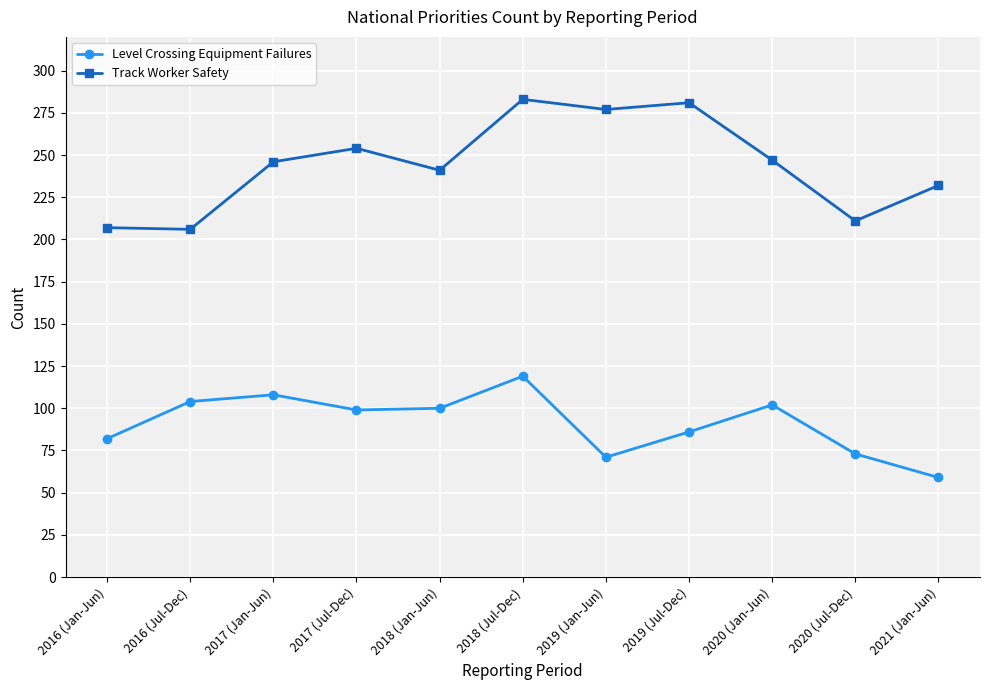

Rank the series by their maximum value, from lowest to highest.

Level Crossing Equipment Failures, Track Worker Safety